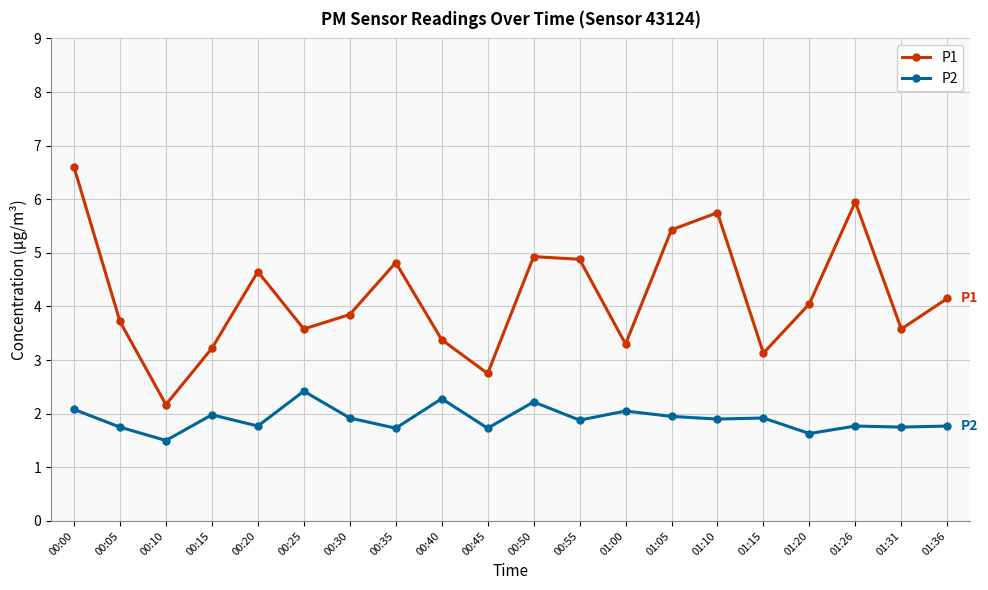

Rank the series by their average value, from lowest to highest.

P2, P1